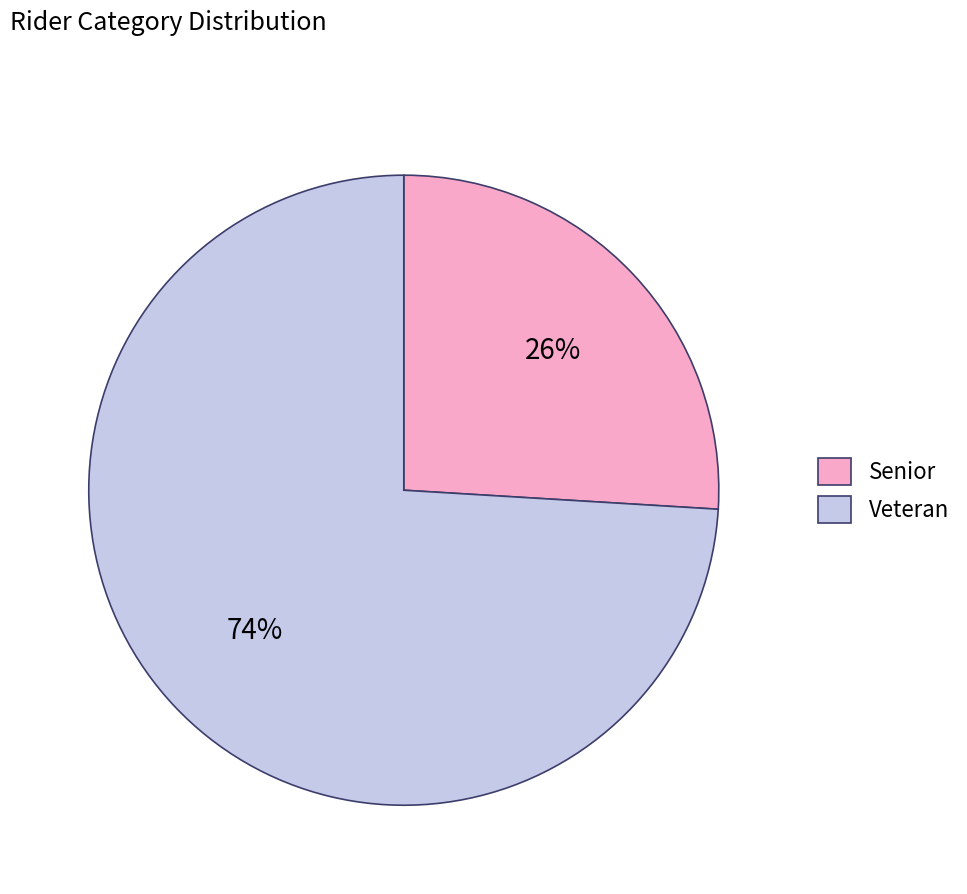

What is the smallest slice in the pie chart?

Senior